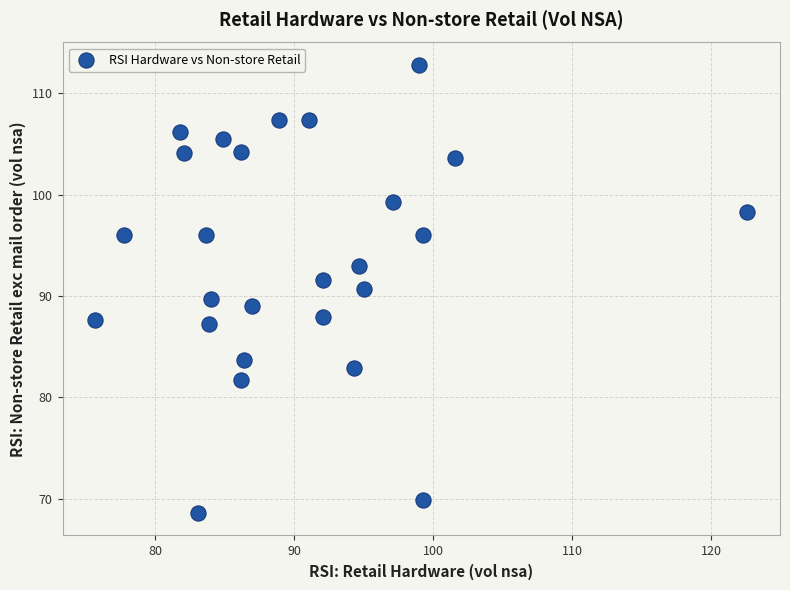

What is the range of X values (max minus min)?

46.9